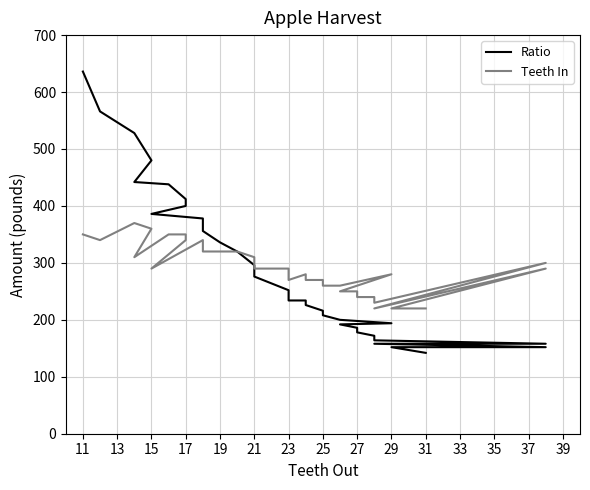

True or false: Teeth In and Ratio cross at least once.

False